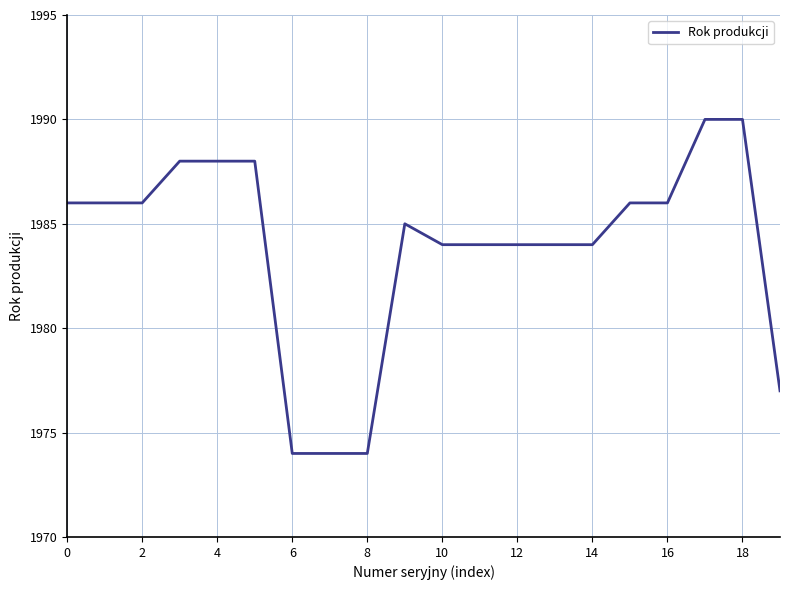

What is the greatest value displayed?

1990